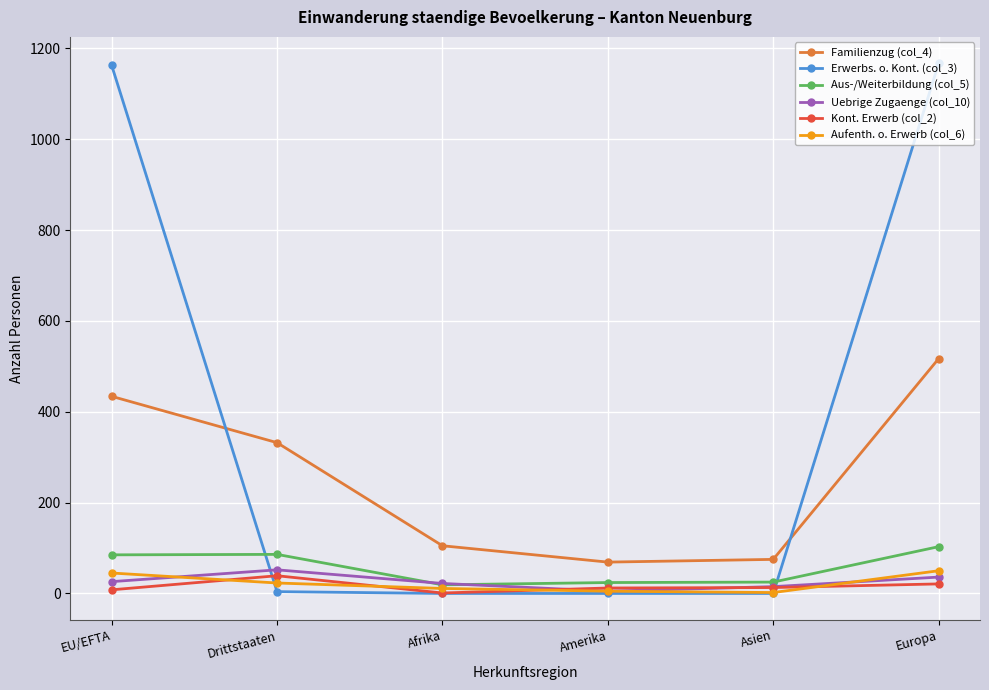

What is the difference between the second highest and second lowest values in the Aus-/Weiterbildung (col_5) series?

62